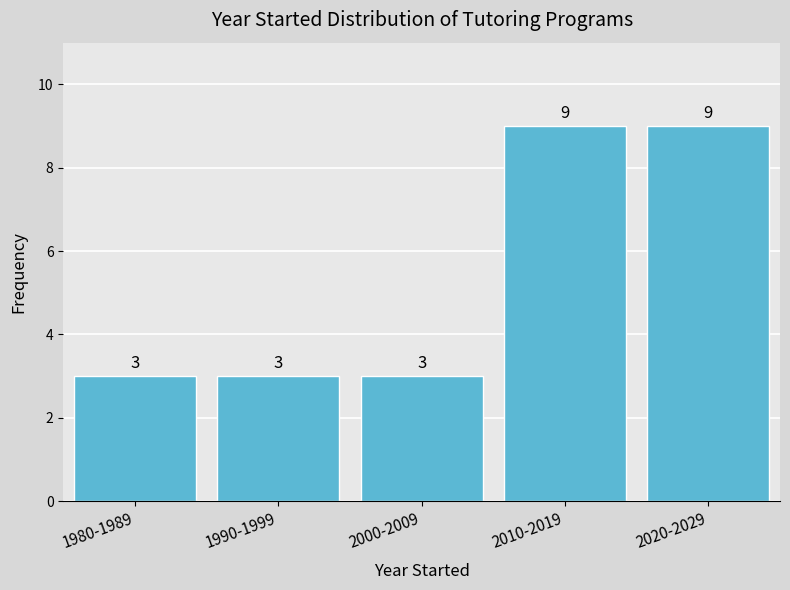

Reading left to right, what are all the values shown in this chart?

3	3	3	9	9